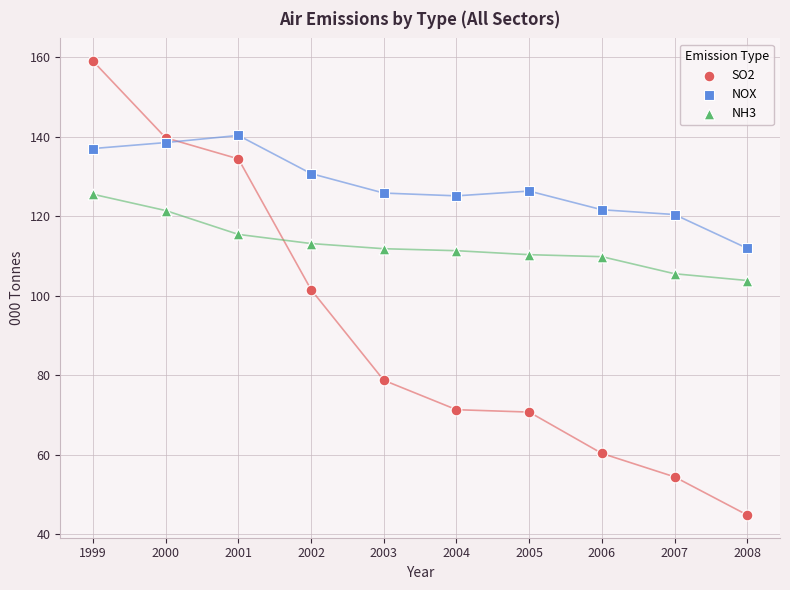

Which series reaches the maximum Y coordinate?

SO2